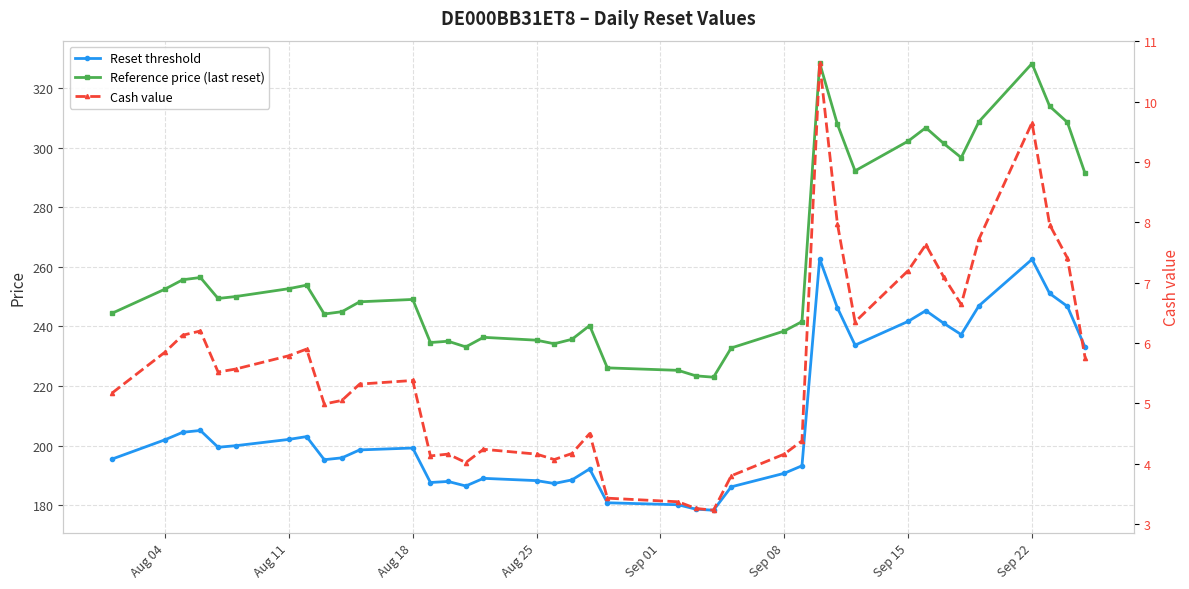

The Reset threshold series shows 263.0 at 20. True or false?

False